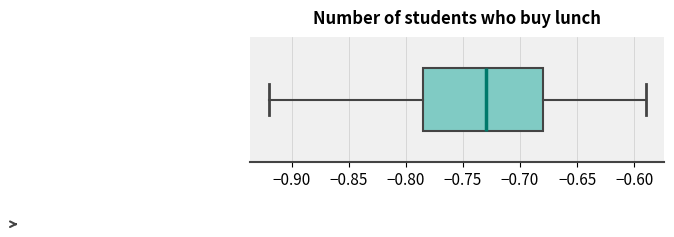

Where is the right edge of the box on the x-axis? The values are not printed on the chart, so give them approximately, as read against the axis.

-0.680